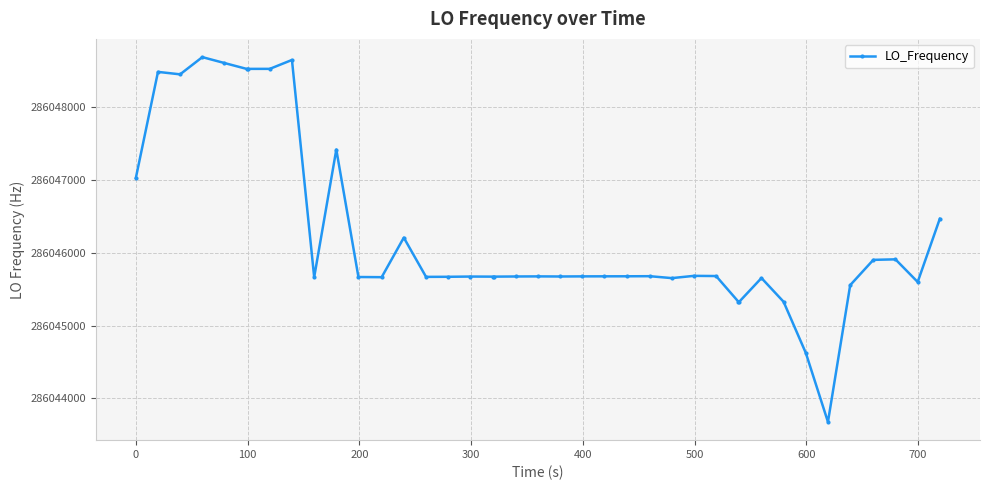

What is the difference between the maximum and second lowest values?

4061.1